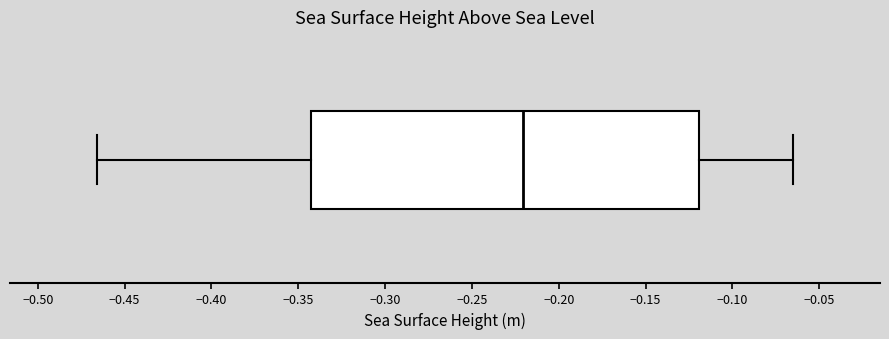

Where does the right whisker of the box end on the x-axis? The values are not printed on the chart, so give them approximately, as read against the axis.

-0.065